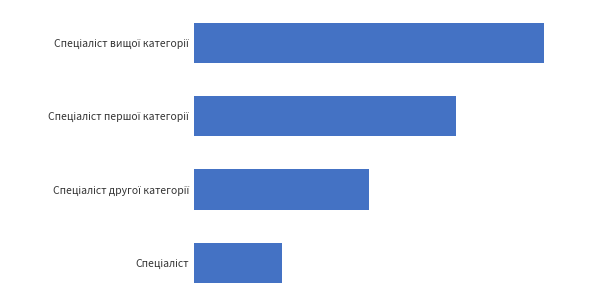

Count the values in the range 2 to 4.

3